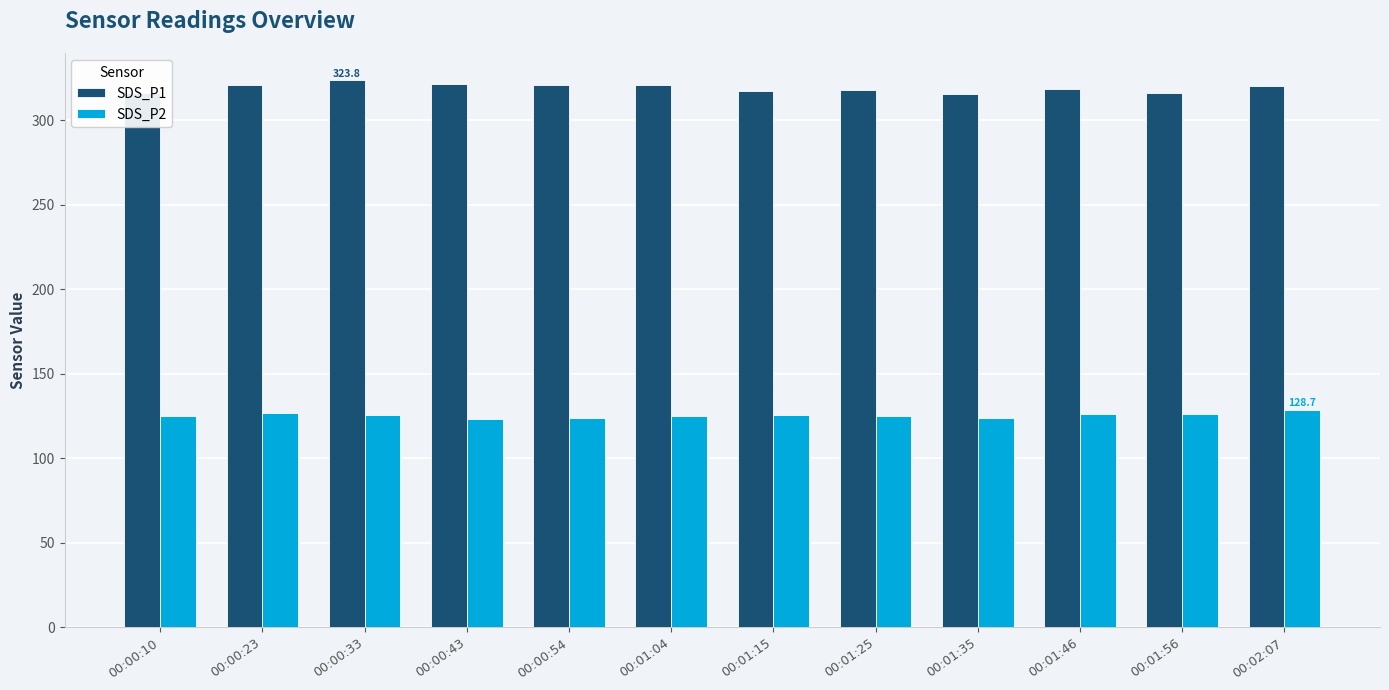

The value of SDS_P1 at 00:02:07 is 320.2. True or false?

True